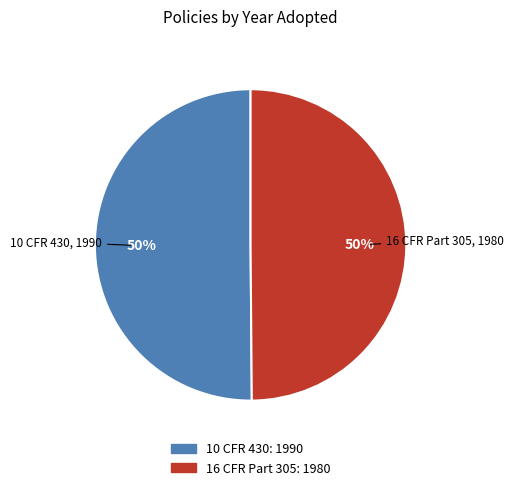

Is the sum of 16 CFR Part 305 and 10 CFR 430 greater than half?

Yes